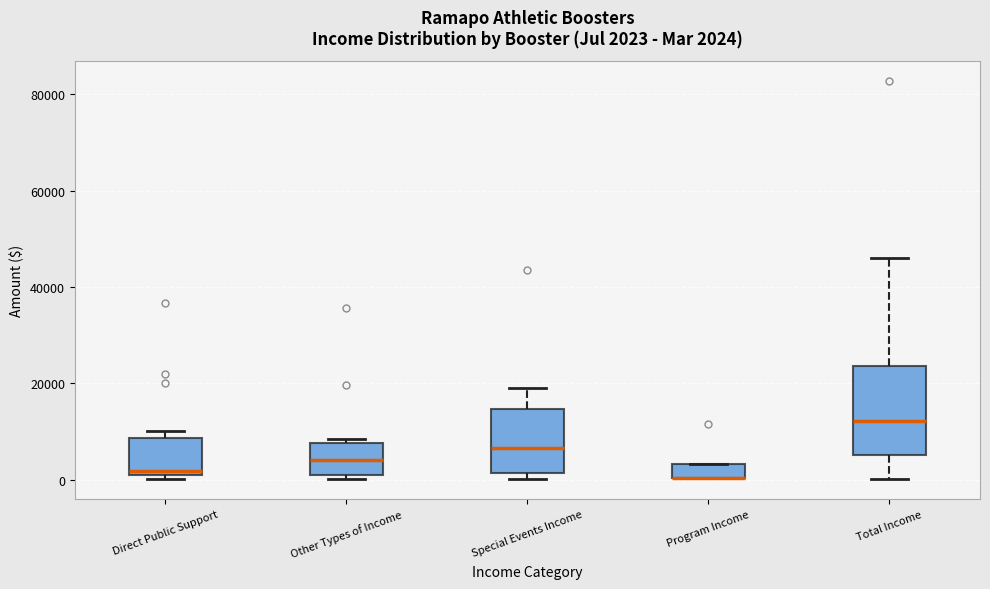

Which box is the tallest, from its lower edge to its upper edge?

Total Income